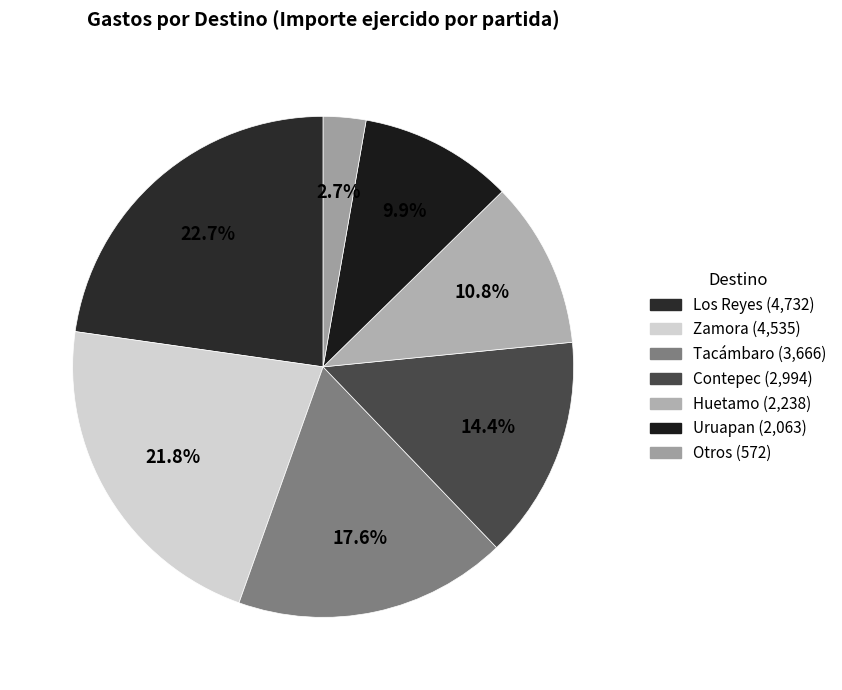

How many slices are in this pie chart?

7